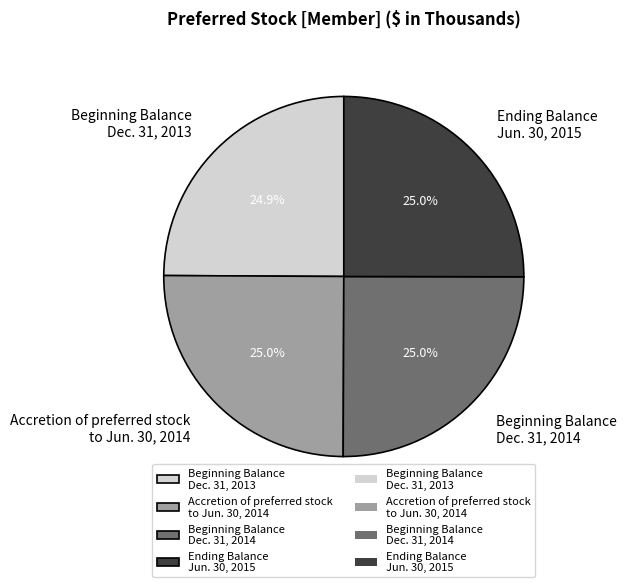

What percentage do Accretion of preferred stock to Jun. 30, 2014 and Ending Balance Jun. 30, 2015 together represent?

50.1%